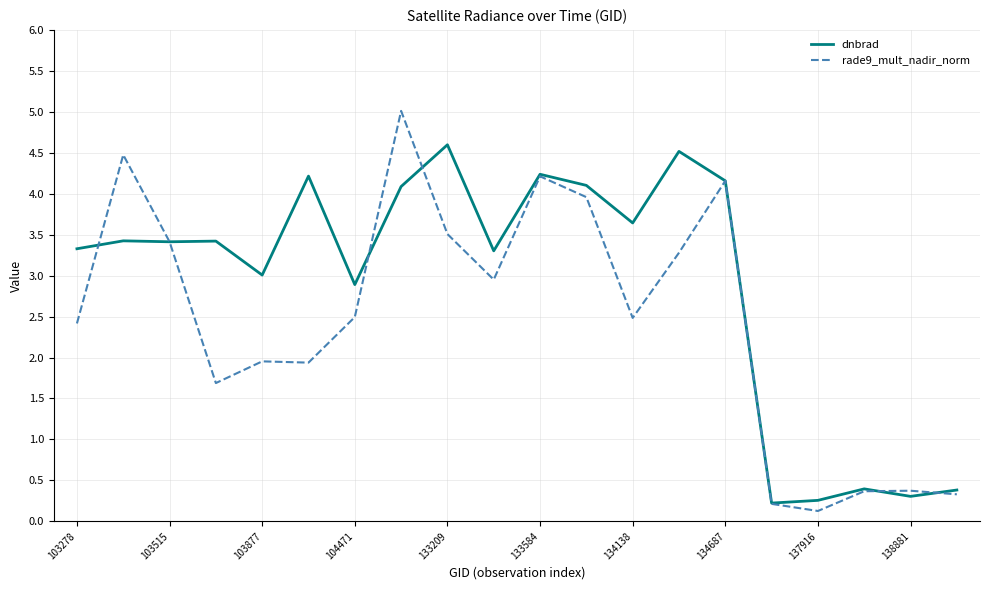

What is the greatest value displayed?

5.0